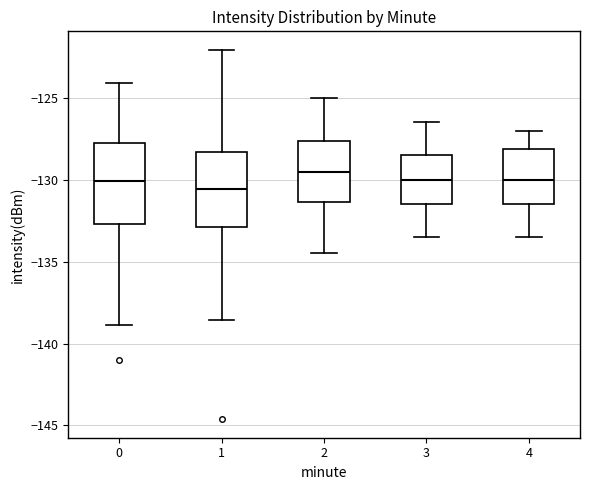

Where does the upper whisker of the box at x = 1 end on the y-axis? The values are not printed on the chart, so give them approximately, as read against the axis.

-122.0